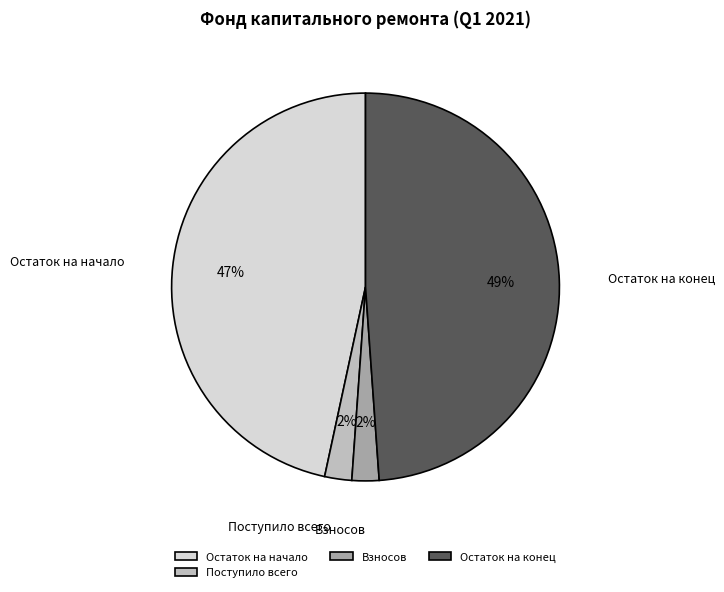

To the nearest percent, what is the average slice percentage?

25%